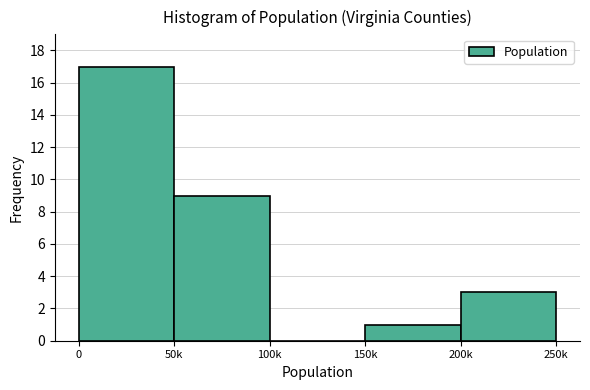

Reading left to right, what are all the values shown in this chart?

0=17	50k=9	100k=0	150k=1	200k=3